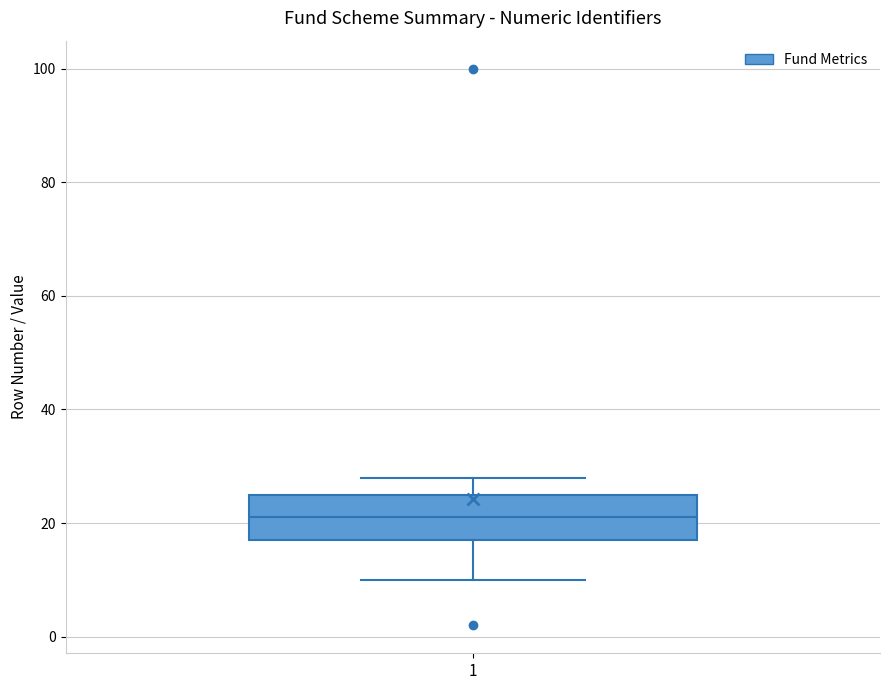

Transcribe this box plot: give where the median line is, the range the box spans, and where the two whiskers end, as read against the y-axis. The values are not printed on the chart, so give them approximately, as read against the axis.

median 22, box 18 to 26, whiskers 10 to 28